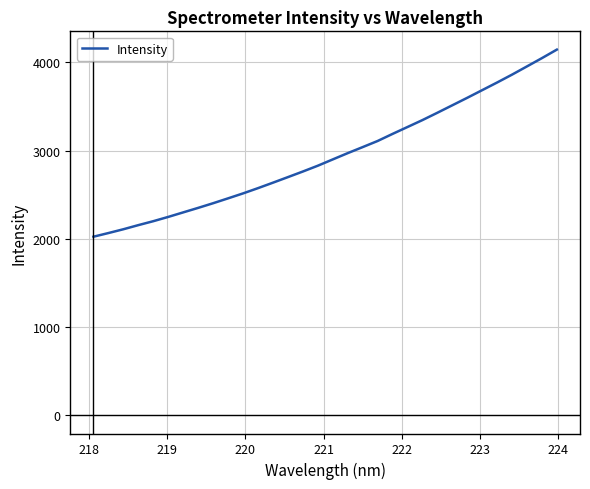

What is the minimum value shown in the chart?

2023.9